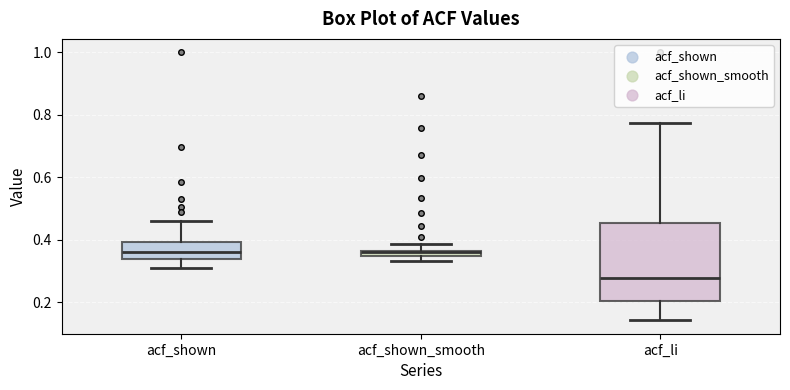

Where is the upper edge of the box for acf_shown on the y-axis? The values are not printed on the chart, so give them approximately, as read against the axis.

0.40